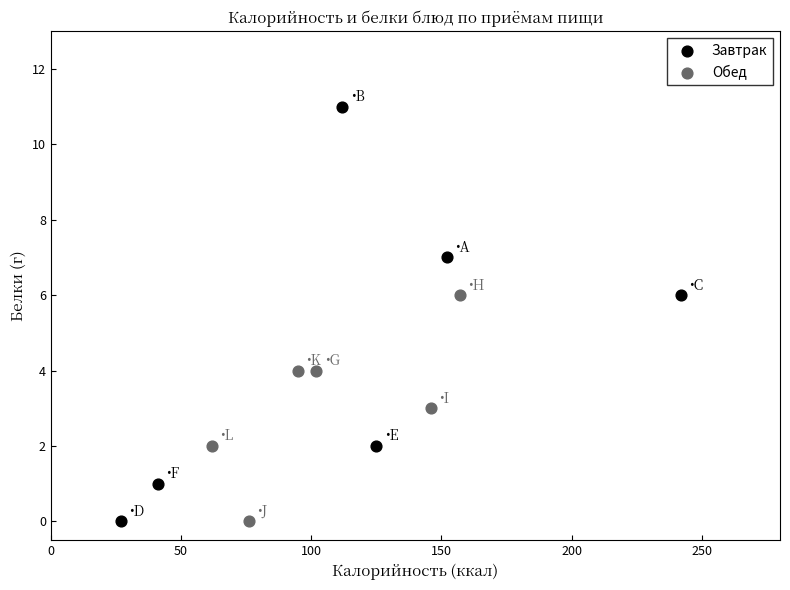

Which series reaches the maximum Y coordinate?

Завтрак